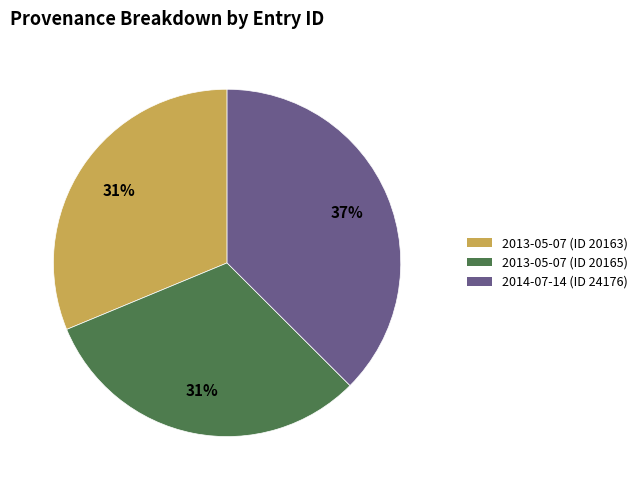

Does any single category account for the majority?

No